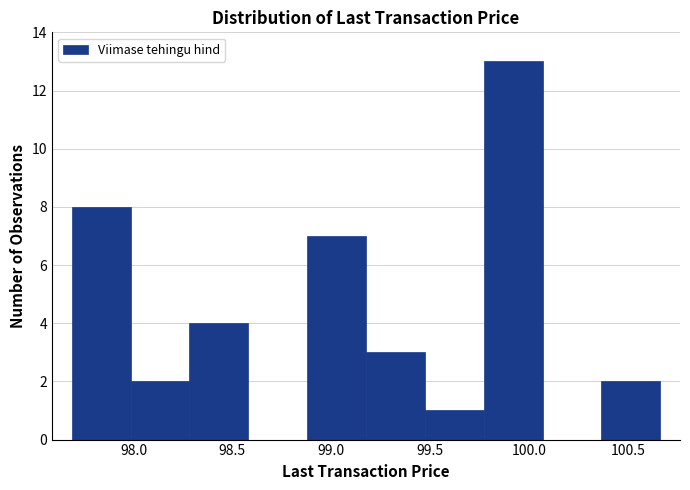

Reading left to right, transcribe this chart: for each bar, give the range it covers on the x-axis and its height. Neither the bar edges nor the heights are printed on the chart, so give them approximately, as read against the axes.

97.70 to 98.00: 8
98.00 to 98.30: 2
98.30 to 98.60: 4
98.60 to 98.90: 0
98.90 to 99.20: 7
99.20 to 99.45: 3
99.45 to 99.75: 1
99.75 to 100.05: 13
100.05 to 100.35: 0
100.35 to 100.65: 2